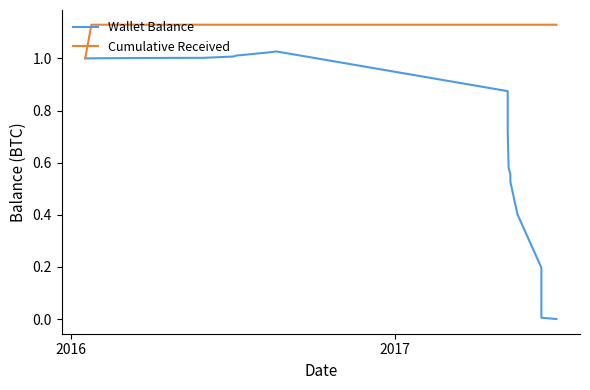

Rank the series at 2016 from highest to lowest value.

Cumulative Received, Wallet Balance